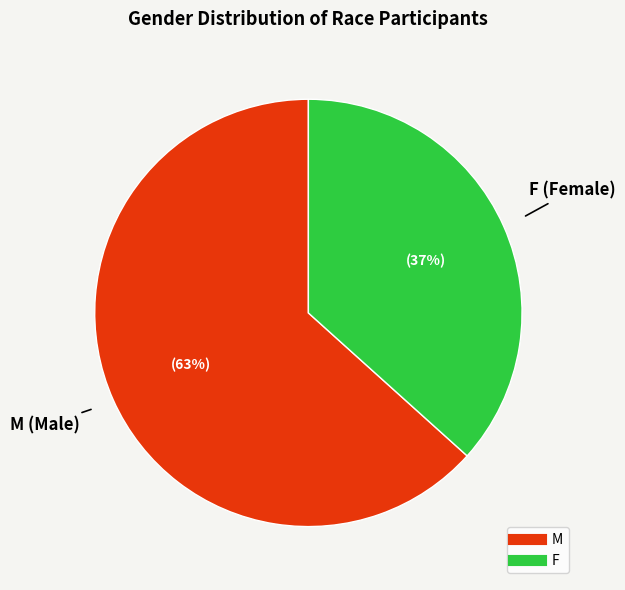

What is the largest slice in the pie chart?

M